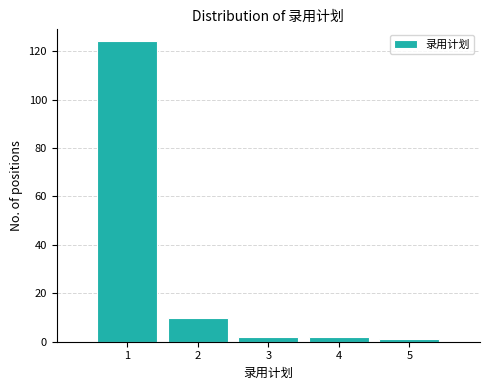

Reading left to right, what are all the values shown in this chart?

124	10	2	2	1